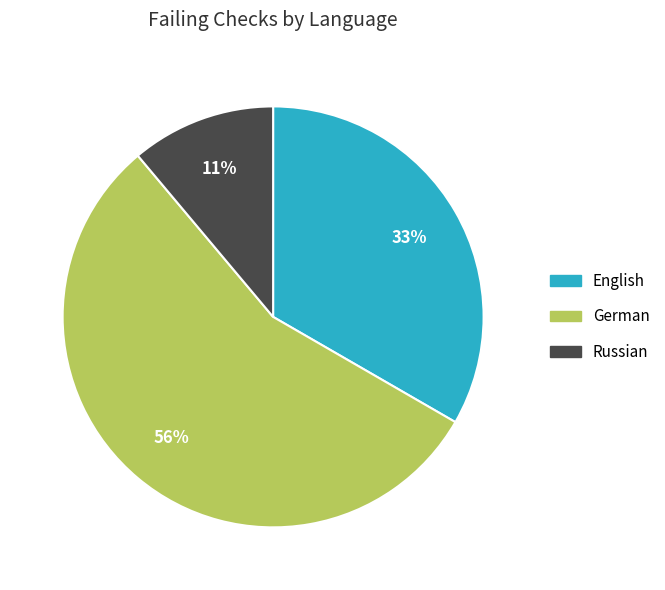

Which slice represents more than half of the pie?

German